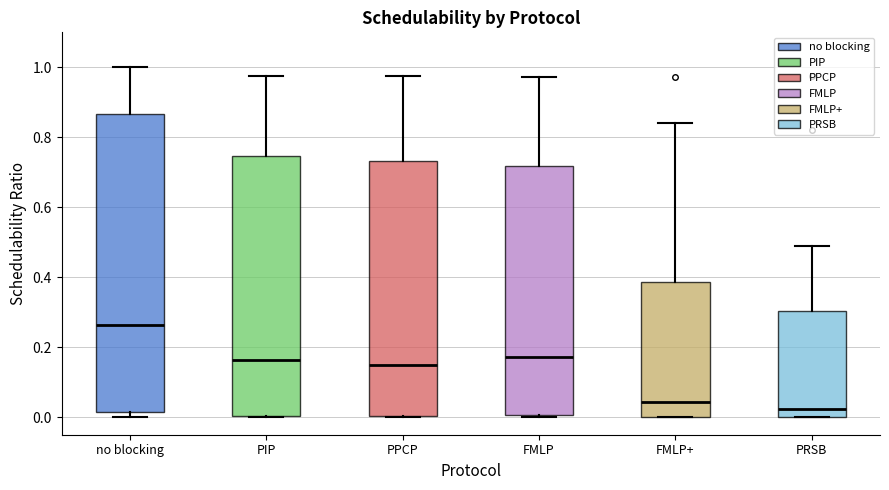

Which box's median line is the highest?

no blocking